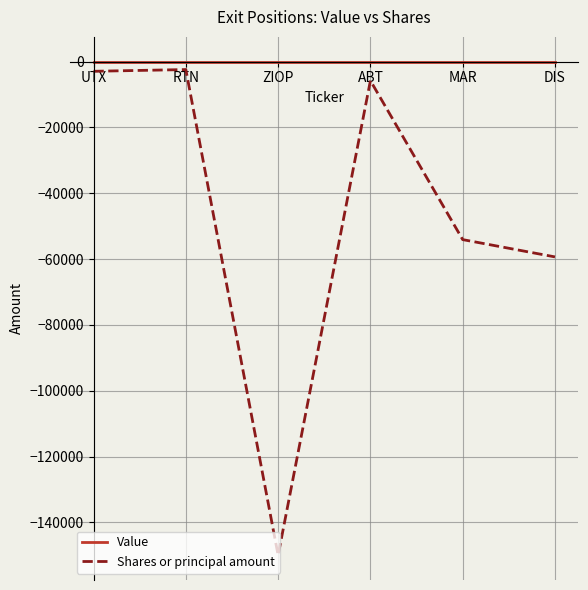

List the series in order of their overall mean, lowest first.

Shares or principal amount, Value